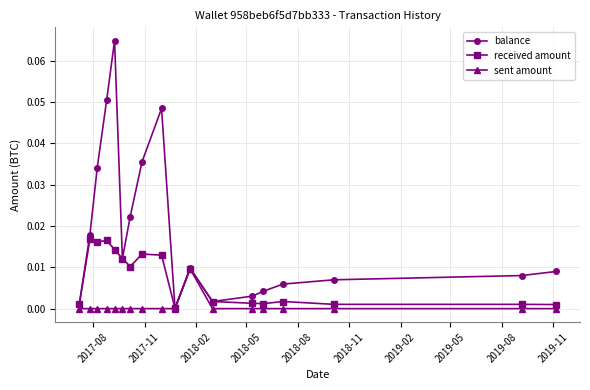

Which series has the largest total across all categories?

balance